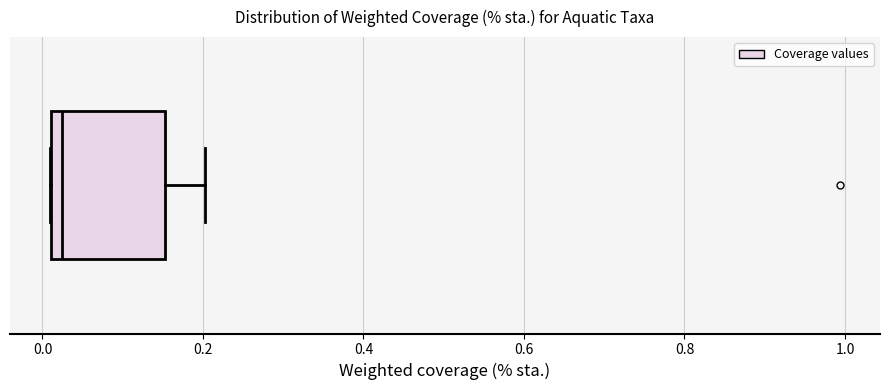

Read this box plot against the x-axis: the position of the median line, the range covered by the box, and the ends of both whiskers. The values are not printed on the chart, so give them approximately, as read against the axis.

median 0.02 (just right of the box's left edge), box 0.02 to 0.16, whiskers 0.00 to 0.20